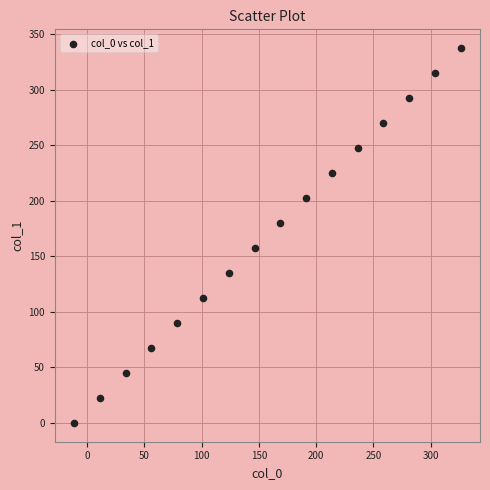

What is the range of X values (max minus min)?

337.5